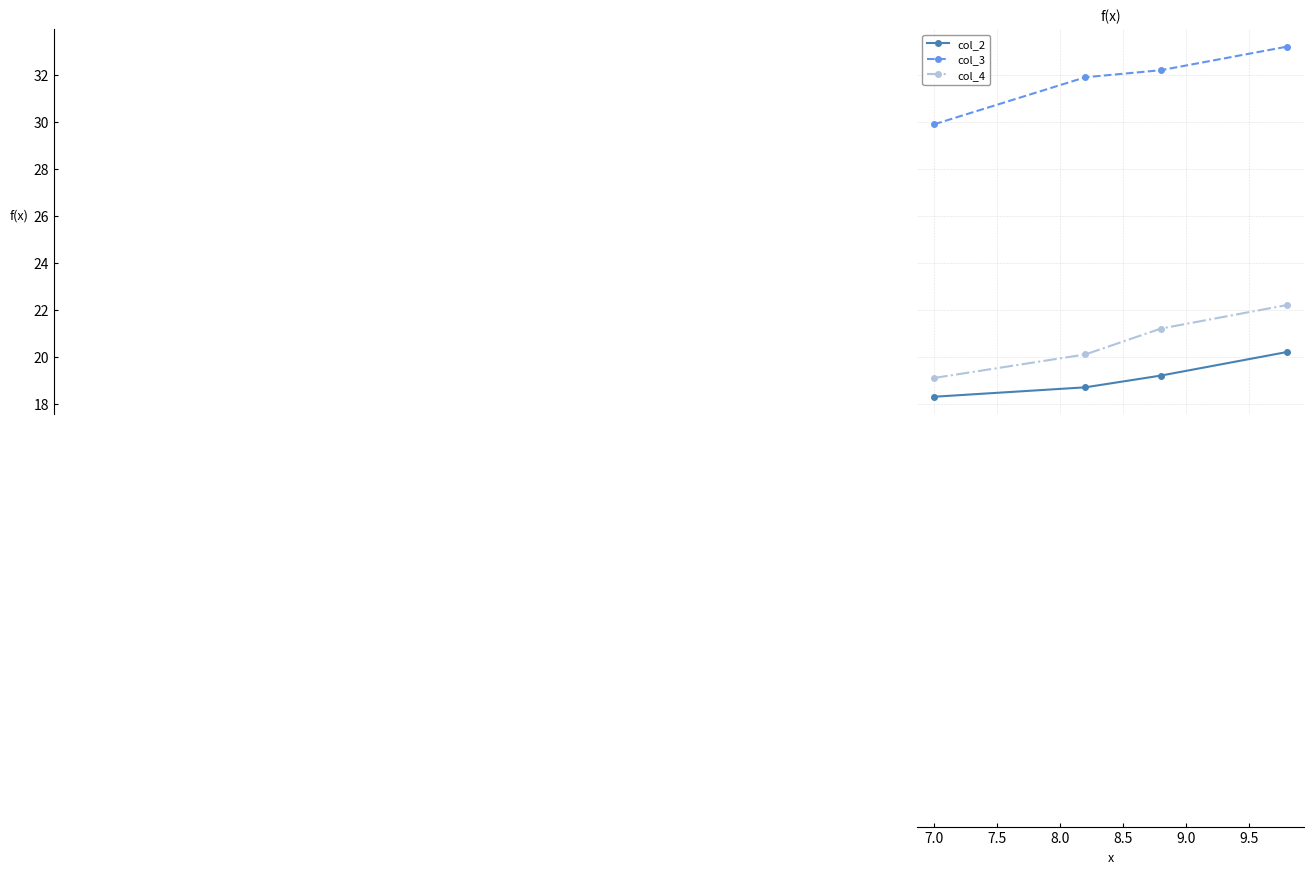

True or false: col_2 has more than 0 points higher than both neighbors.

False